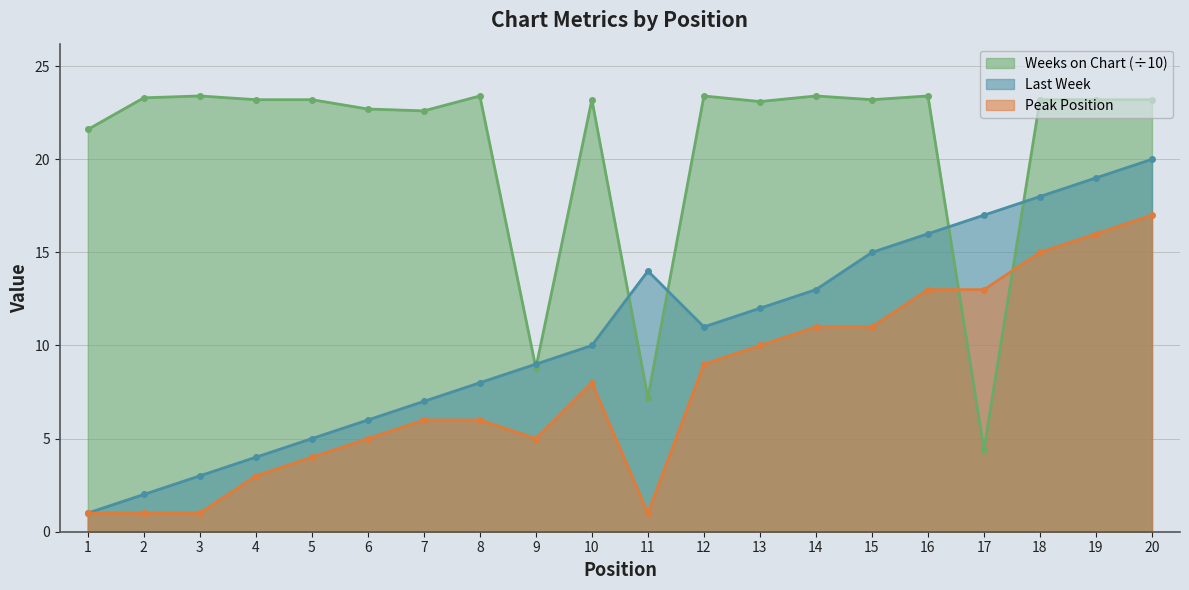

At how many categories does at least one series exceed 7?

20